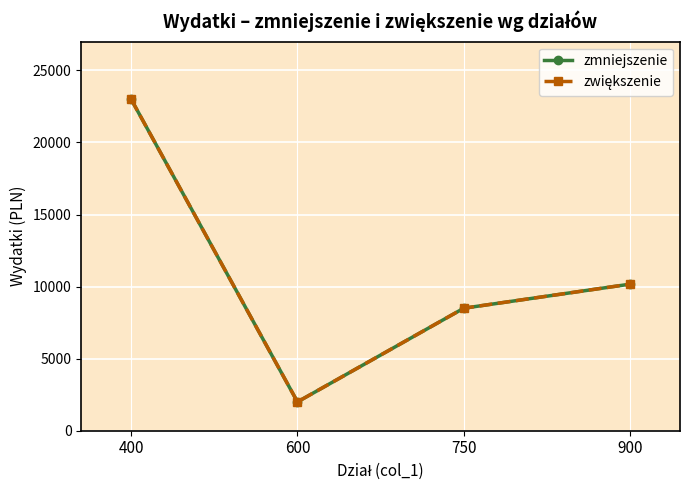

True or false: zmniejszenie has a value of 13639 at 900.

False